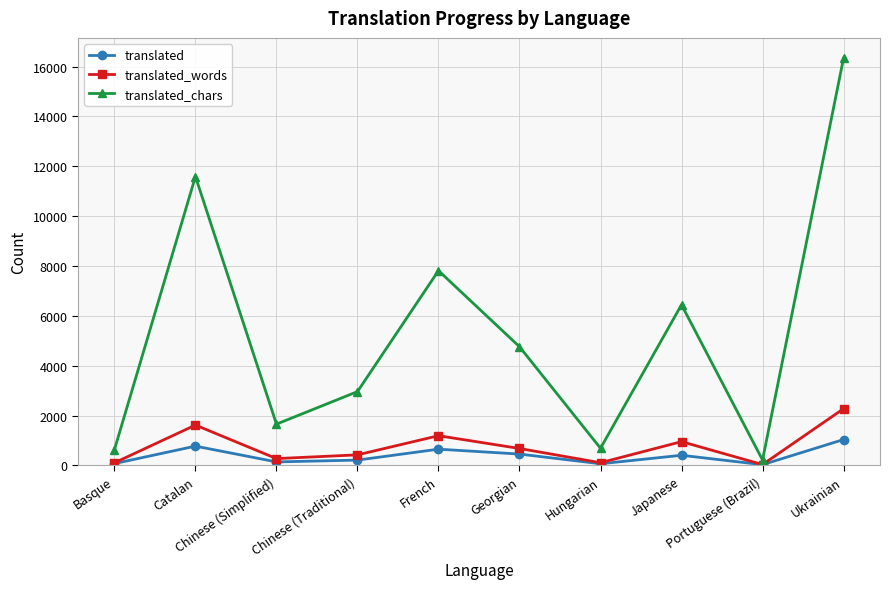

Which series changed the most between Basque and Portuguese (Brazil)?

translated_chars